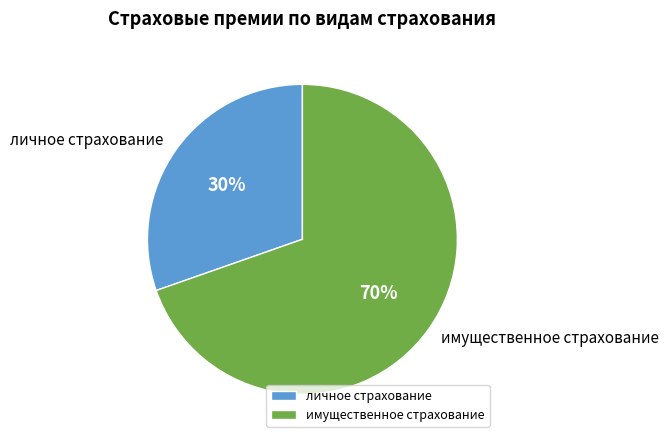

What is the ratio of the value at имущественное страхование to the value at личное страхование?

2.3